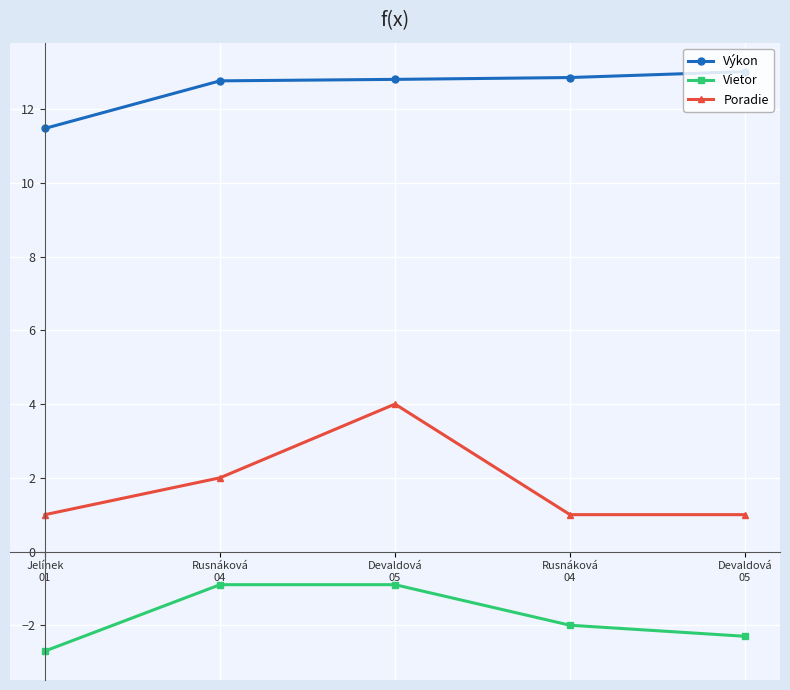

Is this an area chart (filled region under the line)?

No